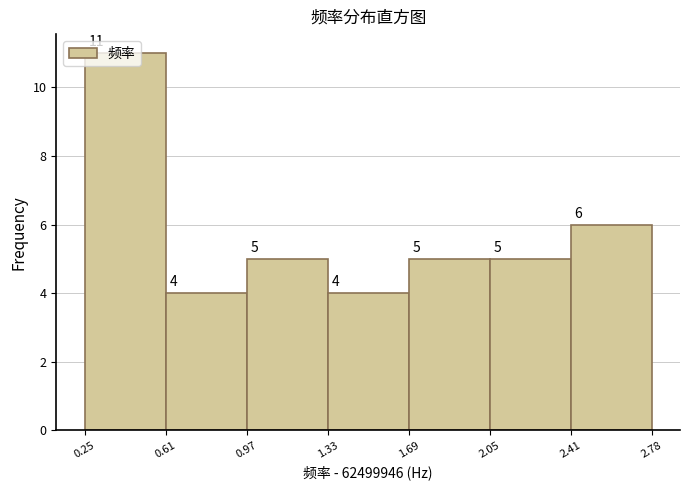

What is the label of the 2nd bar from the left?

0.61